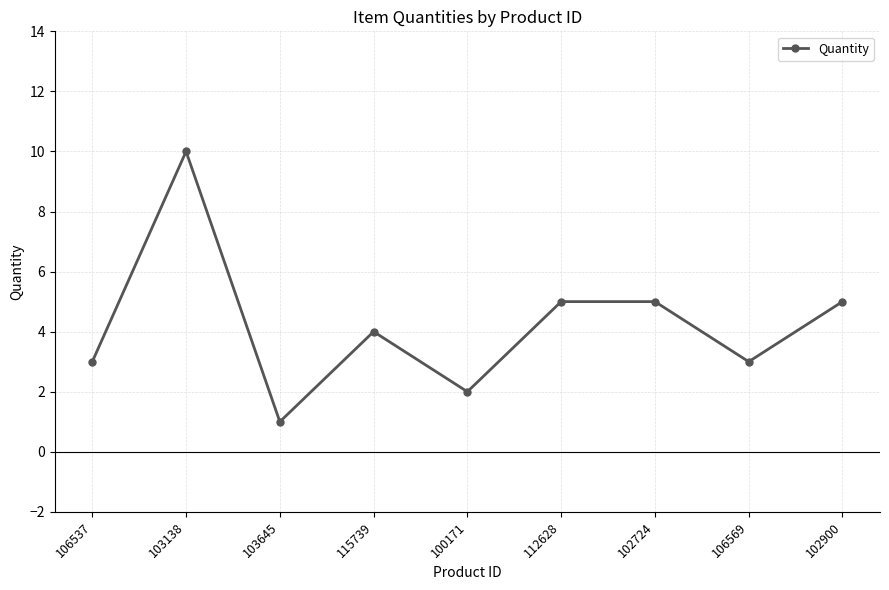

What position from the right is 100171?

5